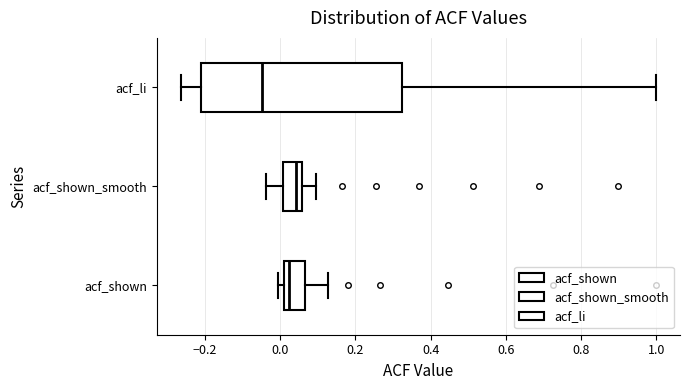

Reading bottom to top, transcribe this box plot: for each box, give where its median line is, the range the box spans, and where its two whiskers end, as read against the x-axis. The values are not printed on the chart, so give them approximately, as read against the axis.

acf_shown: median 0.02, box 0.00 to 0.06, whiskers 0.00 (just left of the box's left edge) to 0.12
acf_shown_smooth: median 0.04, box 0.00 to 0.06, whiskers -0.04 to 0.10
acf_li: median -0.04, box -0.22 to 0.32, whiskers -0.26 to 1.00